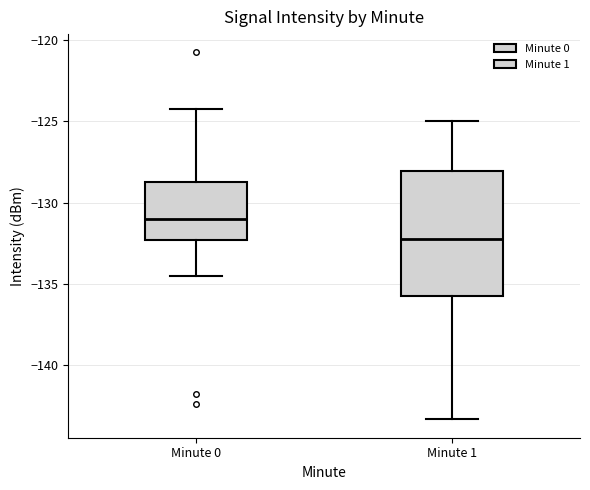

Which box's median line is the highest?

Minute 0